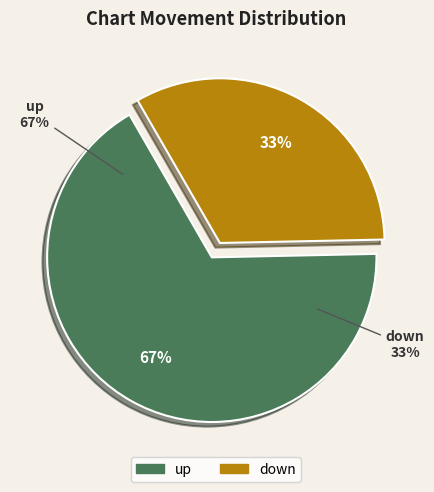

What is the ratio of the value at up to the value at down?

2.0